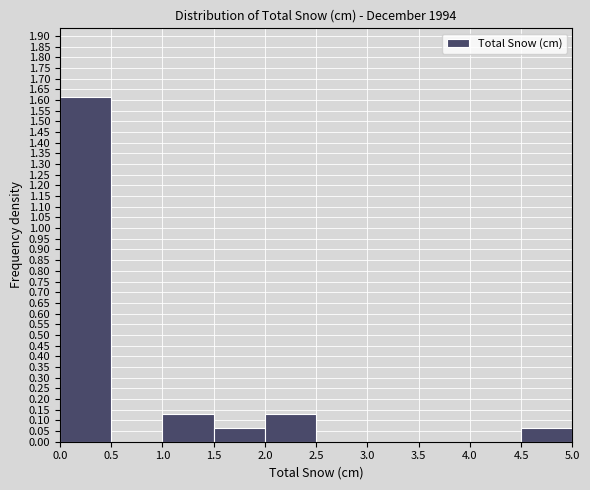

Over which range of the x-axis is the bar tallest?

0.0 to 0.5